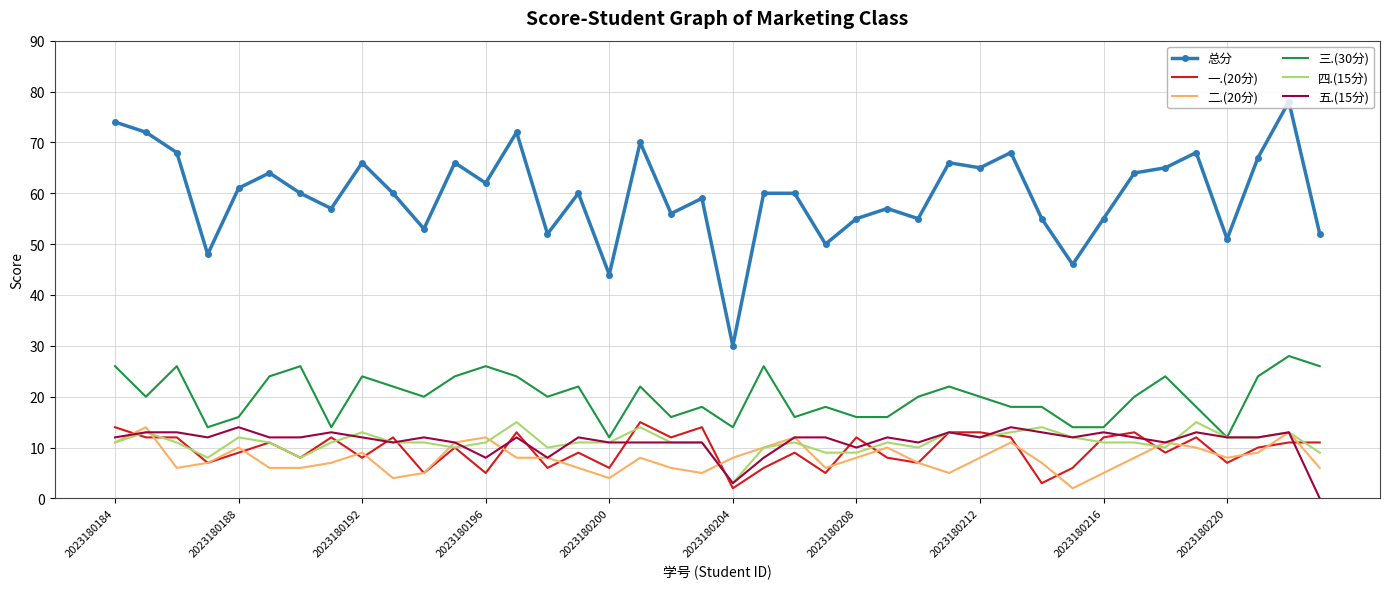

What is the maximum value shown in the chart?

78